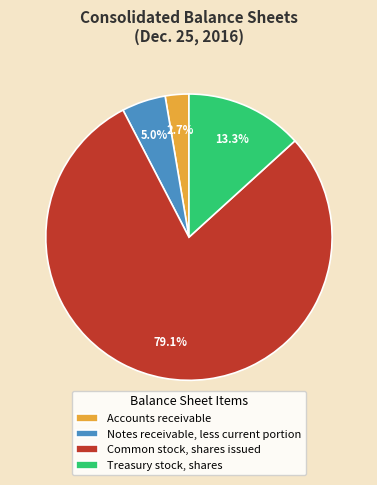

Count the number of slices in the pie.

4